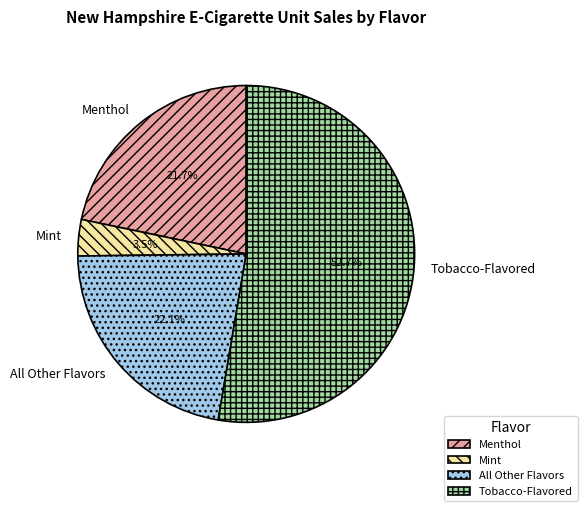

Which has a higher value, Tobacco-Flavored or Mint?

Tobacco-Flavored